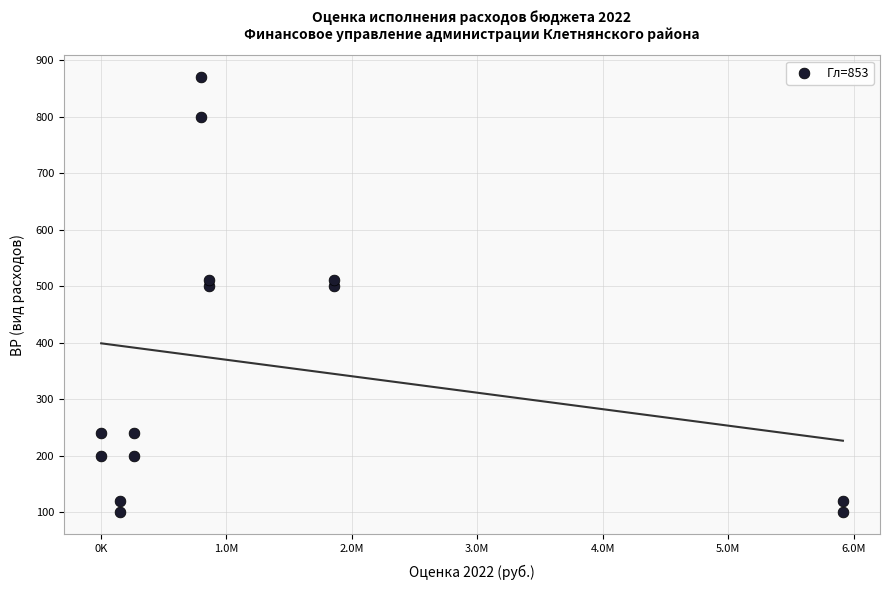

How many points are shown in the scatter plot?

14